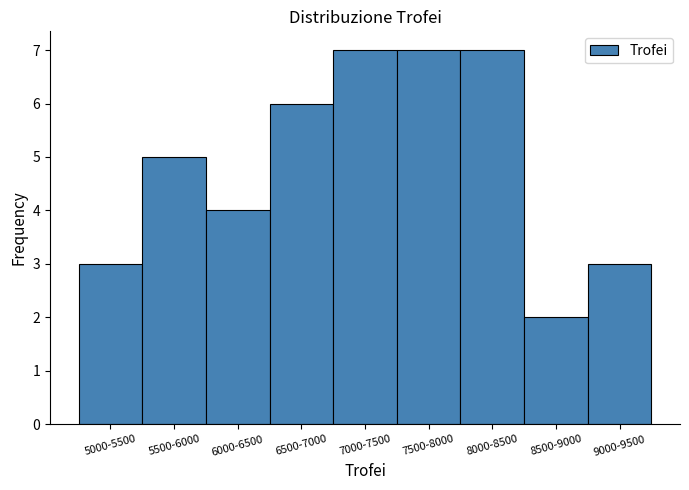

Reading right to left, what are all the values shown in this chart?

3	2	7	7	7	6	4	5	3